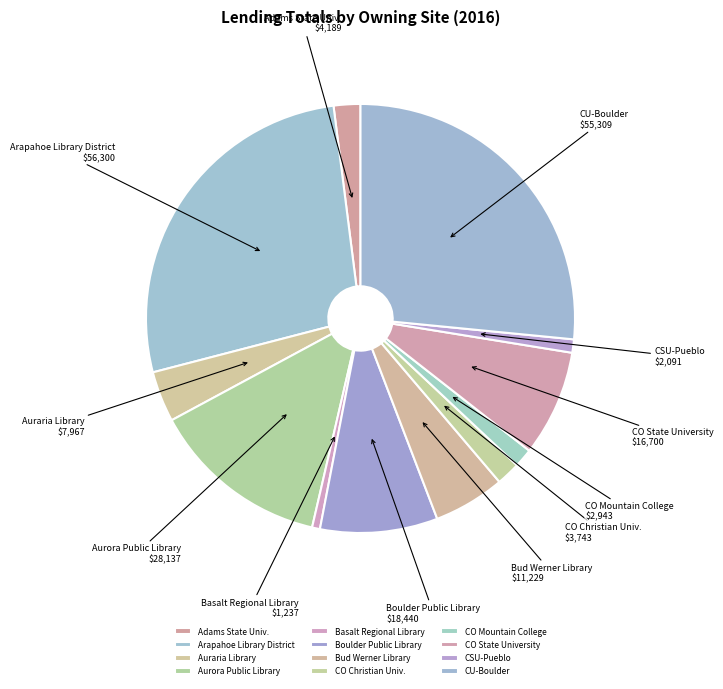

Count the number of slices in the pie.

12